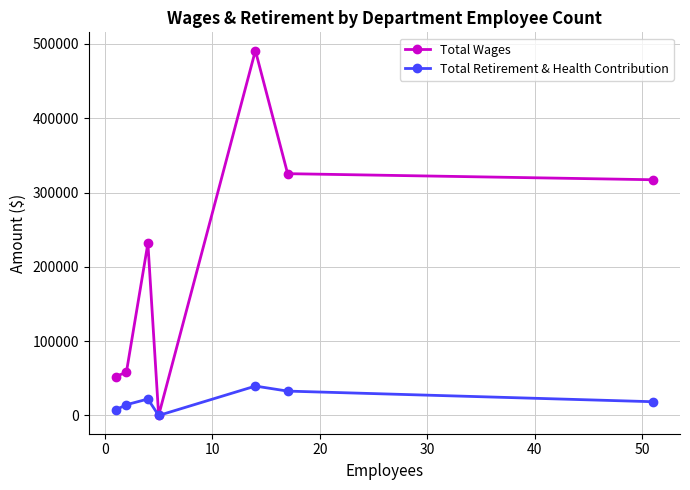

How many interior local peaks does the Total Retirement & Health Contribution series have?

2